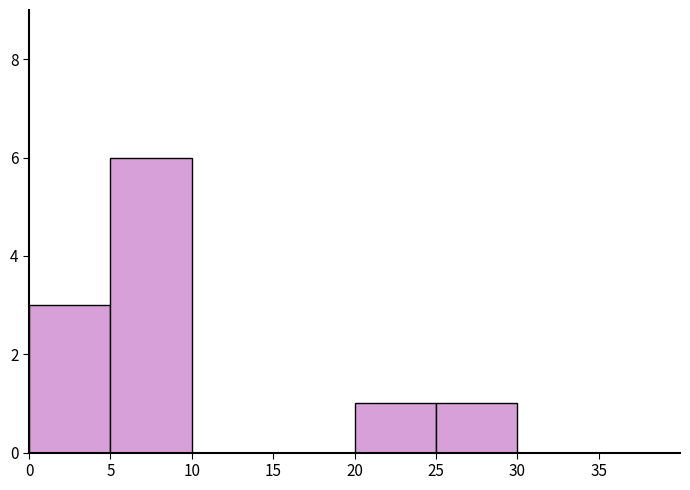

Which range on the x-axis has the tallest bar?

5 to 10